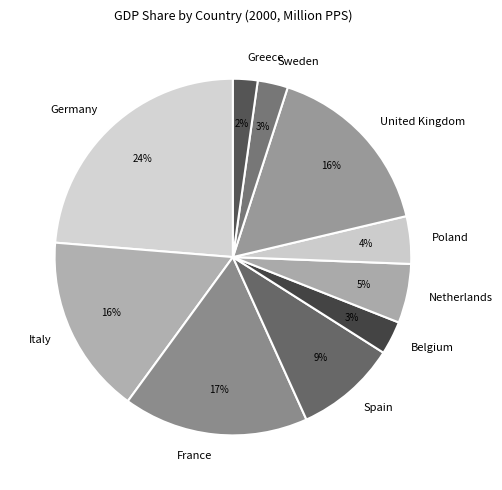

How many slices are in this pie chart?

10